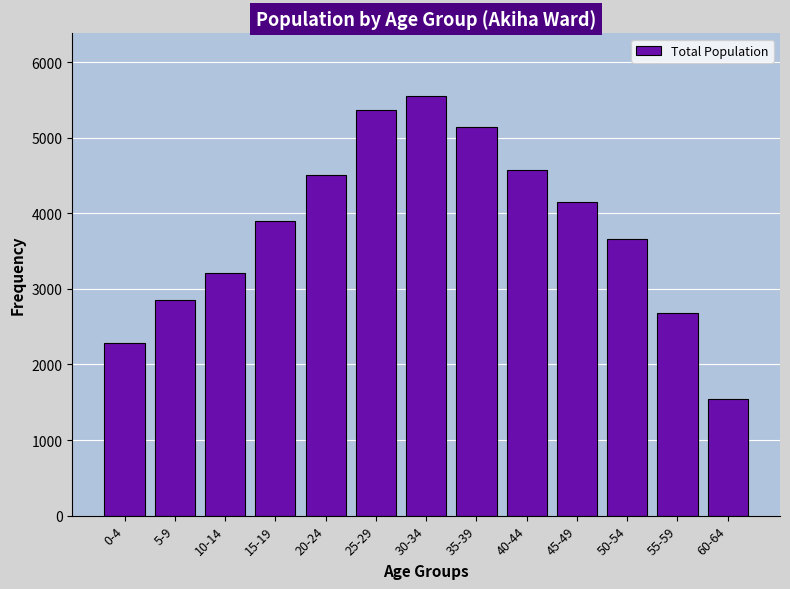

Reading left to right, transcribe all the data shown in this chart.

2289	2857	3208	3892	4512	5371	5548	5139	4575	4149	3660	2674	1541